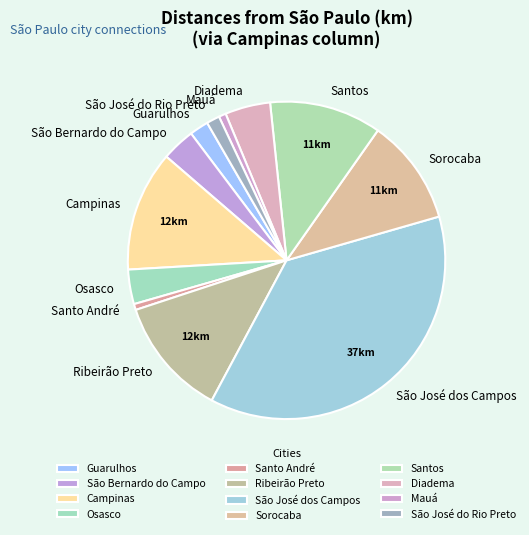

Between São José do Rio Preto and Diadema, which is larger?

Diadema